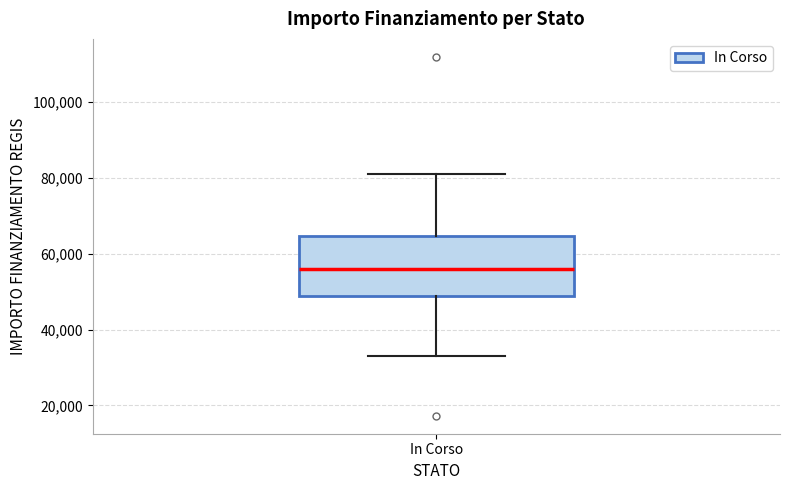

Where is the upper edge of the box for In Corso on the y-axis? The values are not printed on the chart, so give them approximately, as read against the axis.

64000